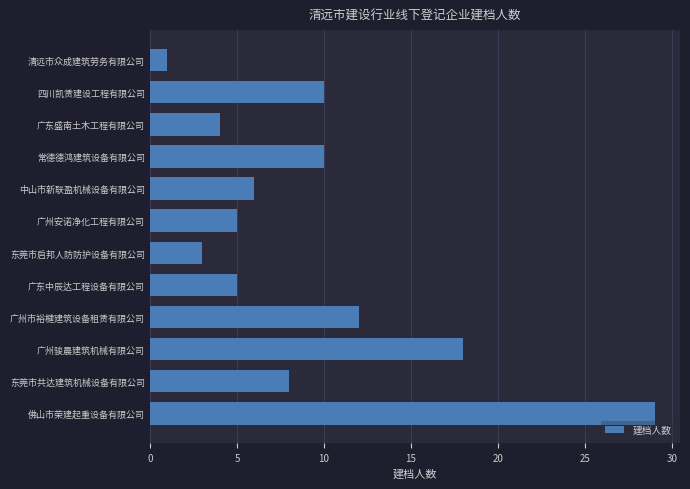

What is the sum of all values?

111